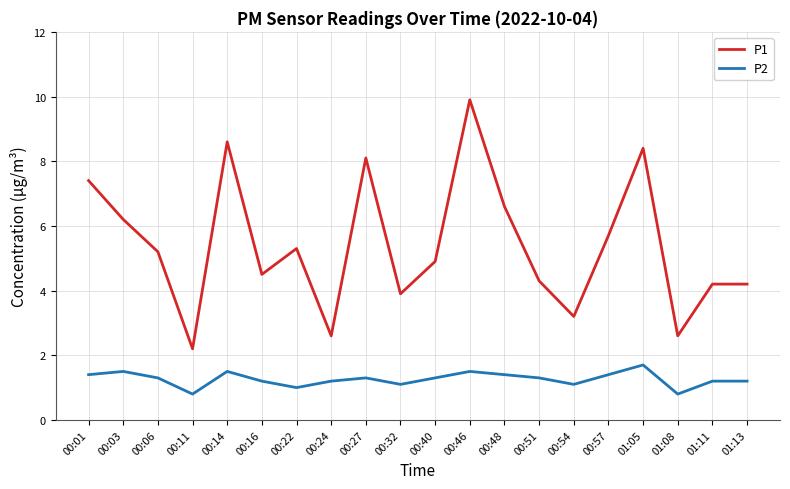

What position from the right is 00:16?

15